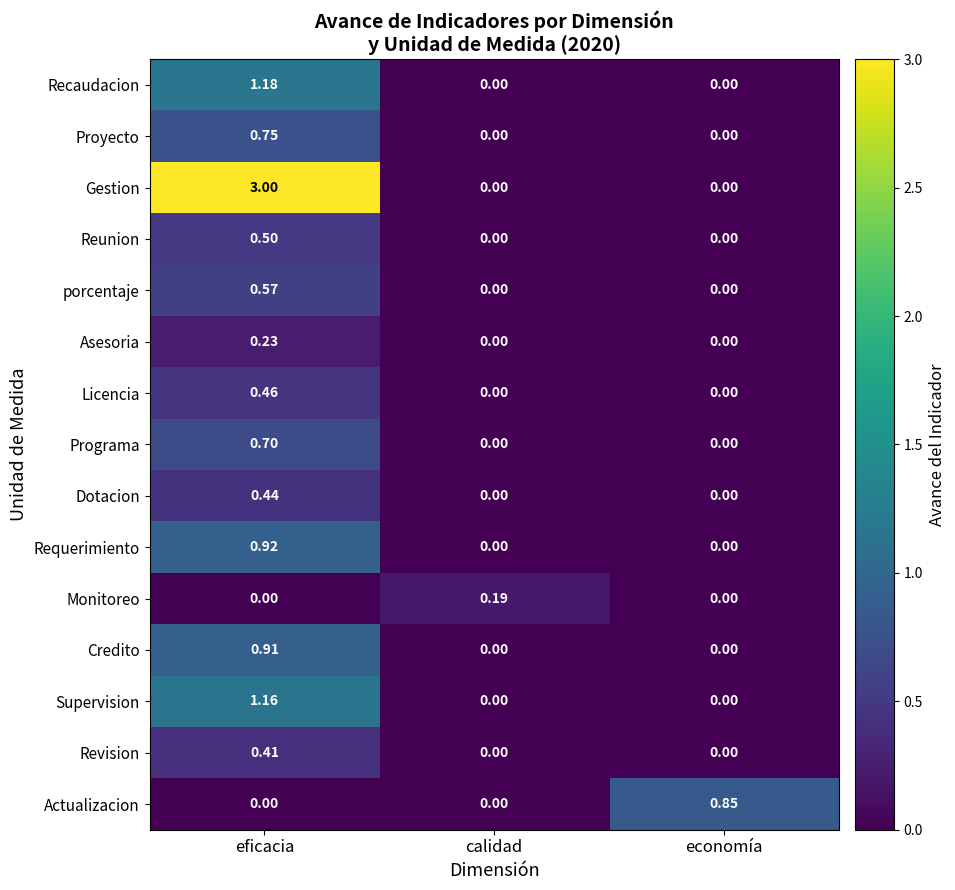

Which series has the widest spread of values?

Gestion